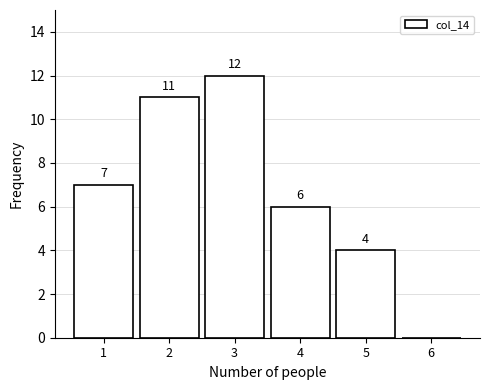

Reading left to right, extract all data points from this chart.

1=7	2=11	3=12	4=6	5=4	6=0